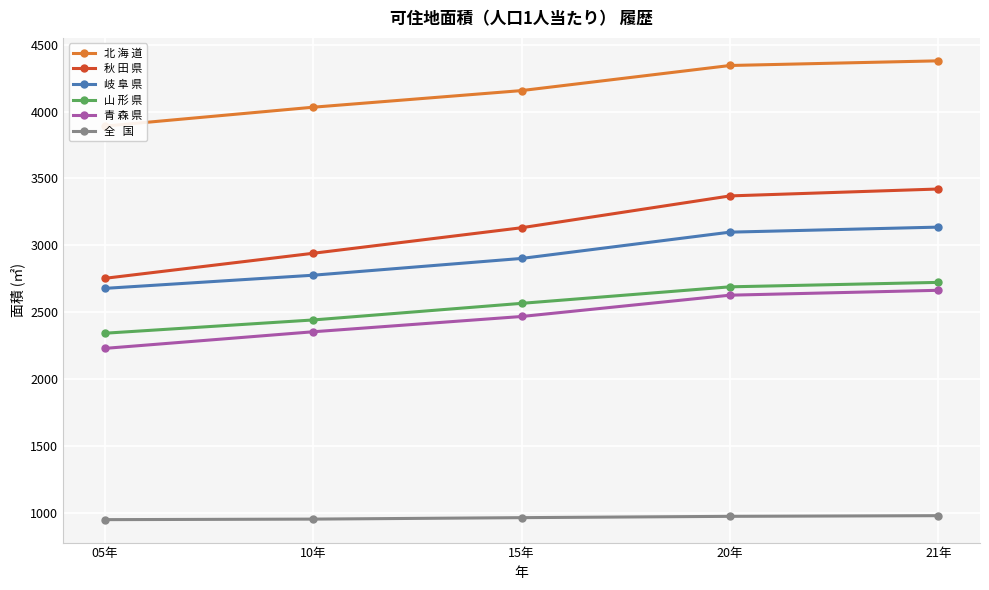

Which category has the highest value across all series?

21年